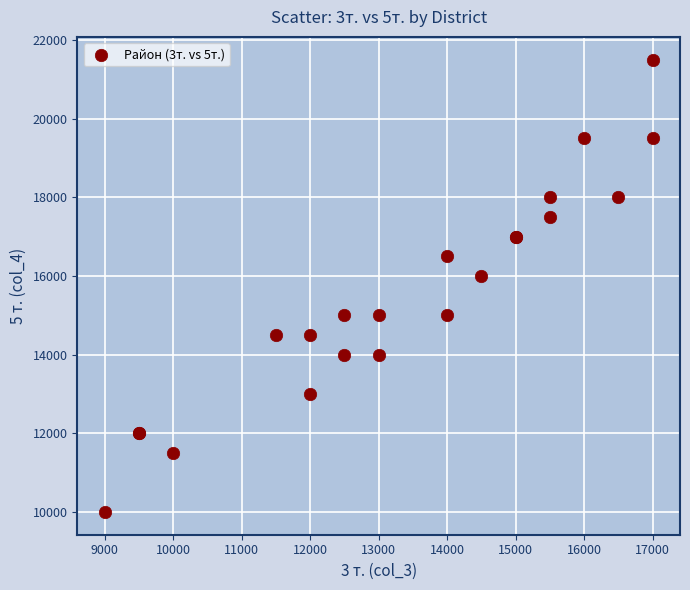

What Y value in the scatter plot is closest to 15750?

16000